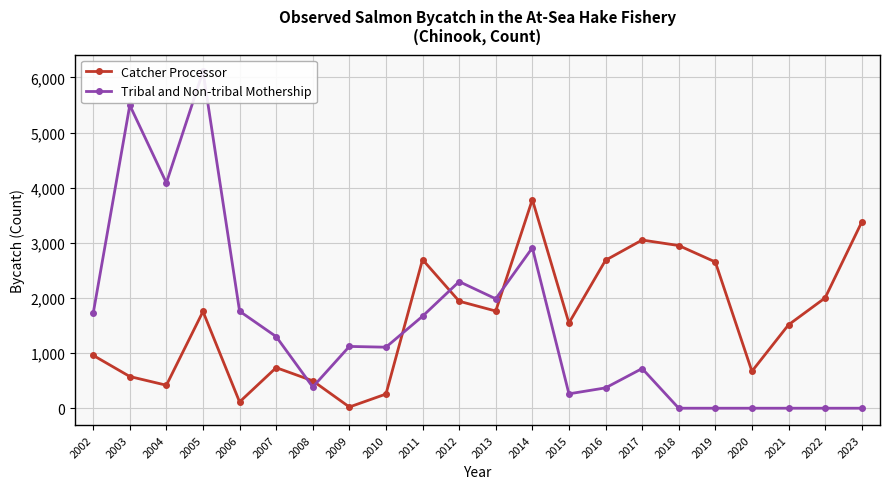

At which category does Catcher Processor reach its first local peak?

2005